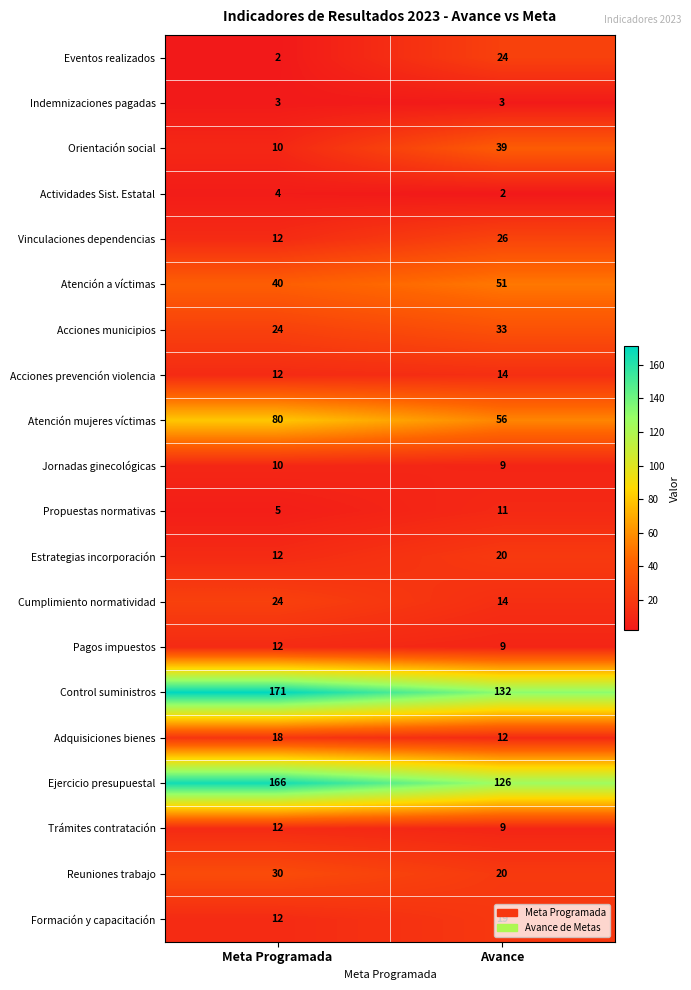

At which category is the sum across all series the highest?

Meta Programada